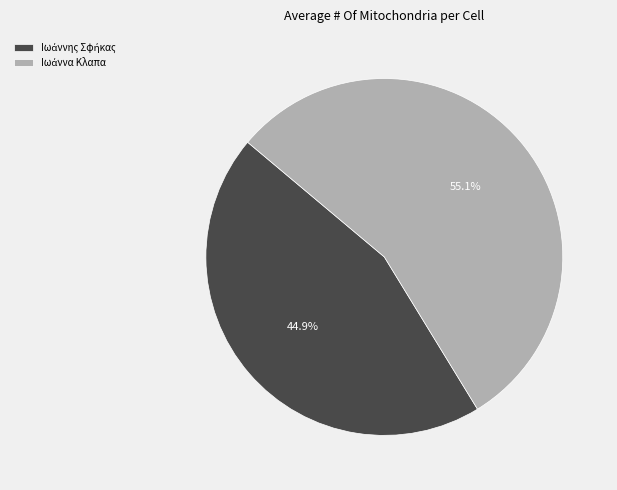

Does any single category account for the majority?

Yes